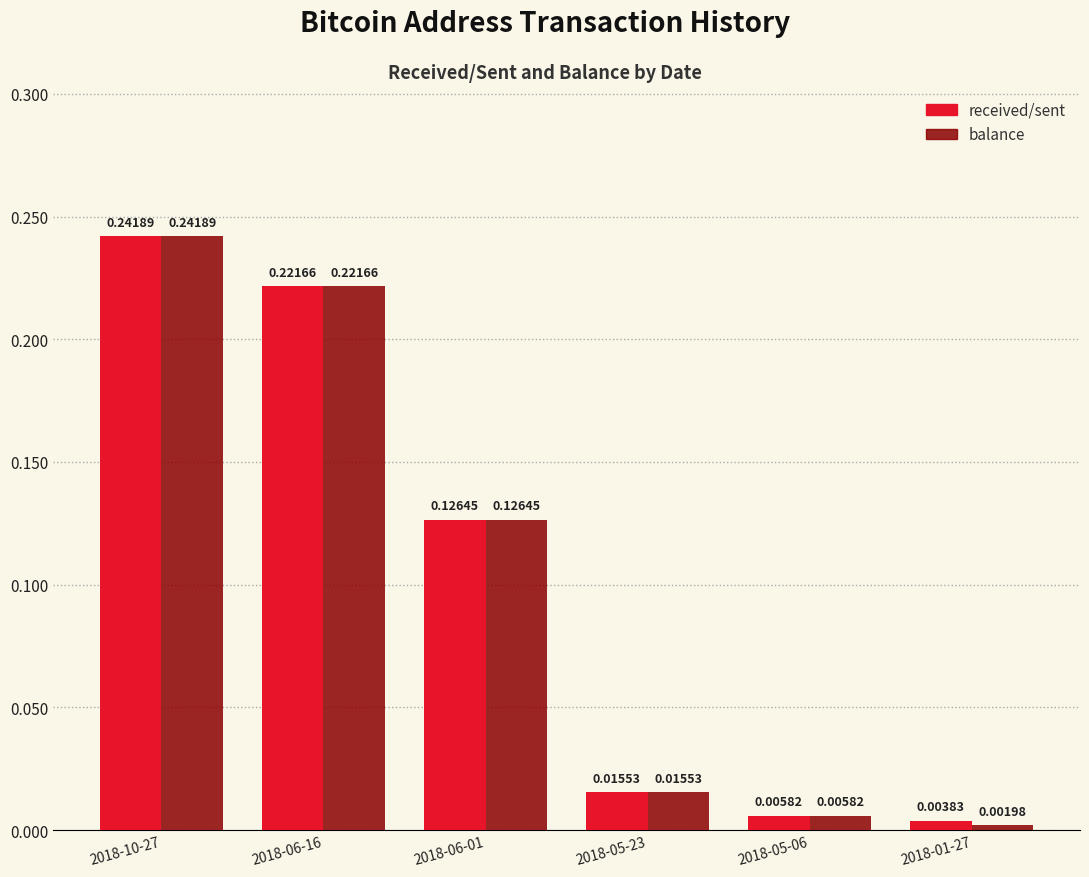

Which series has the widest spread of values?

balance